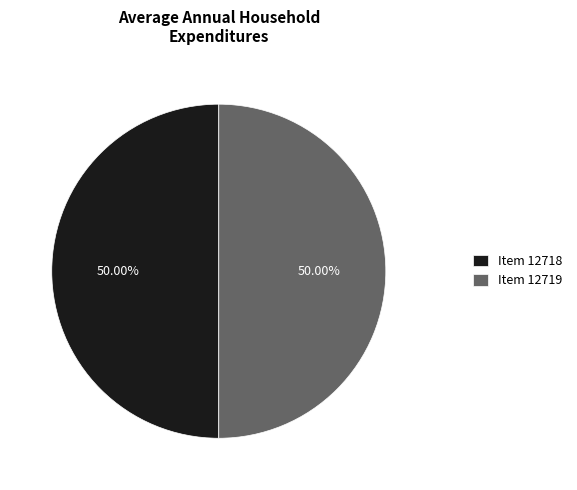

What percentage is the Item 12718 slice, to the nearest percent?

50%